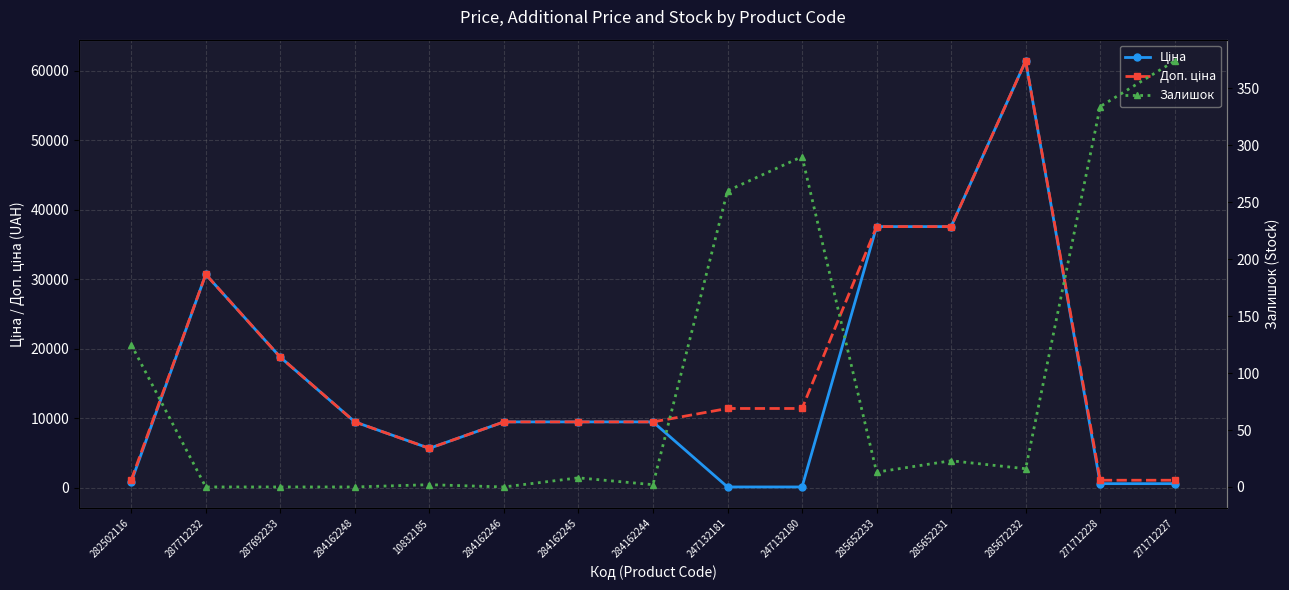

At 284162244, list the series in order from largest to smallest.

Ціна, Доп. ціна, Залишок